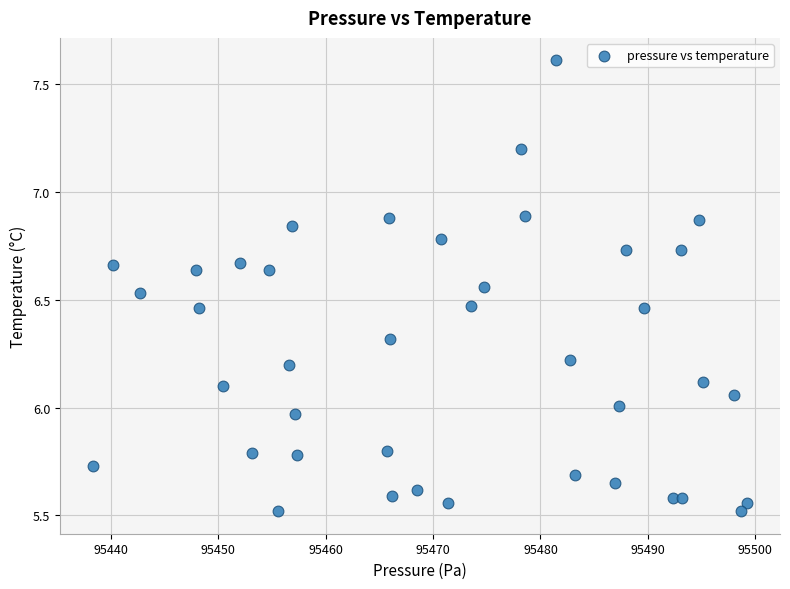

What is the range of Y values (max minus min)?

2.1